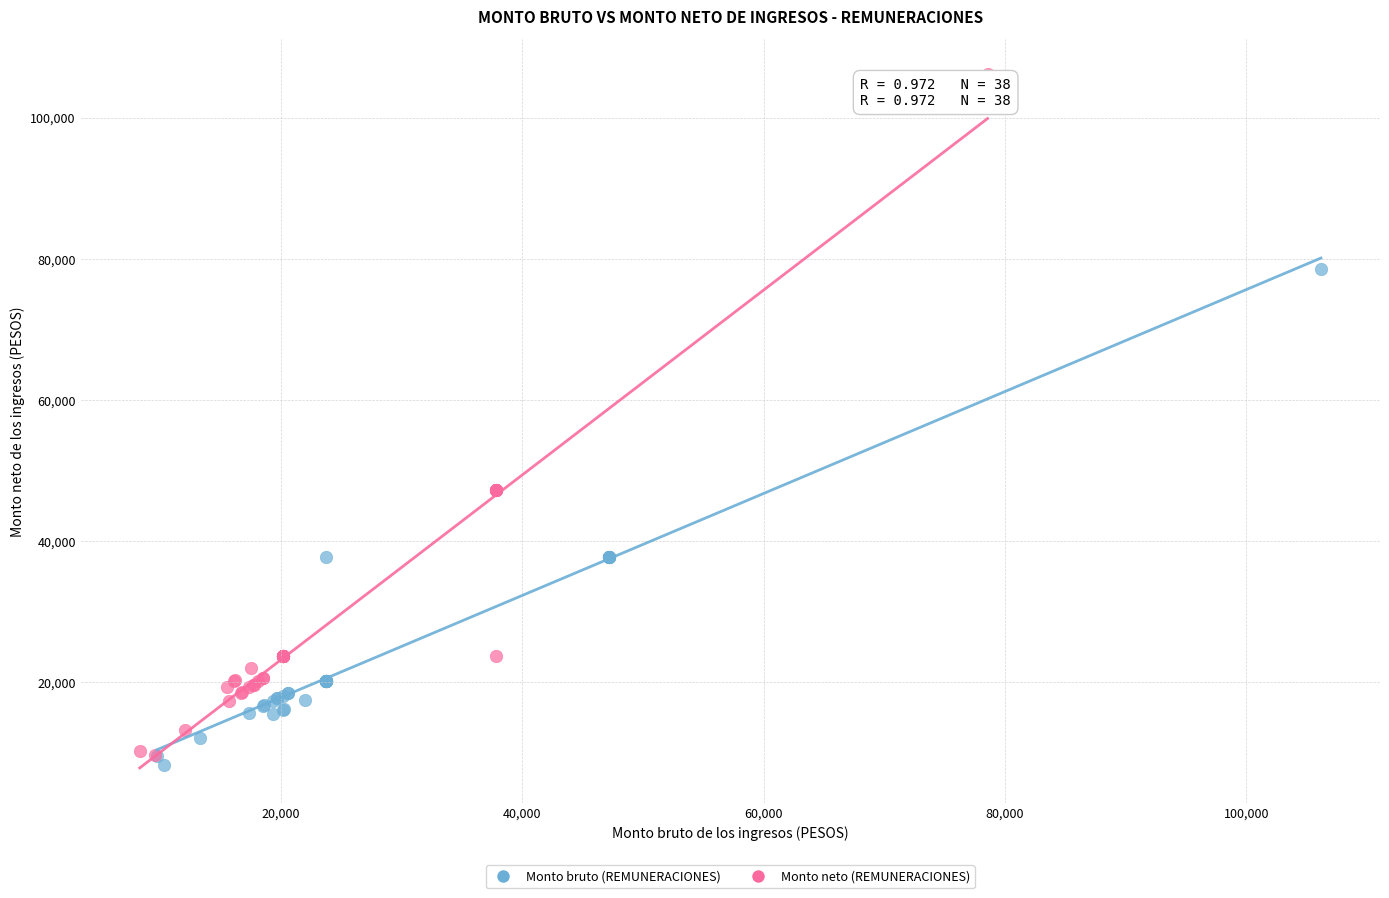

Which series contains the lowest Y value?

Monto bruto (REMUNERACIONES)